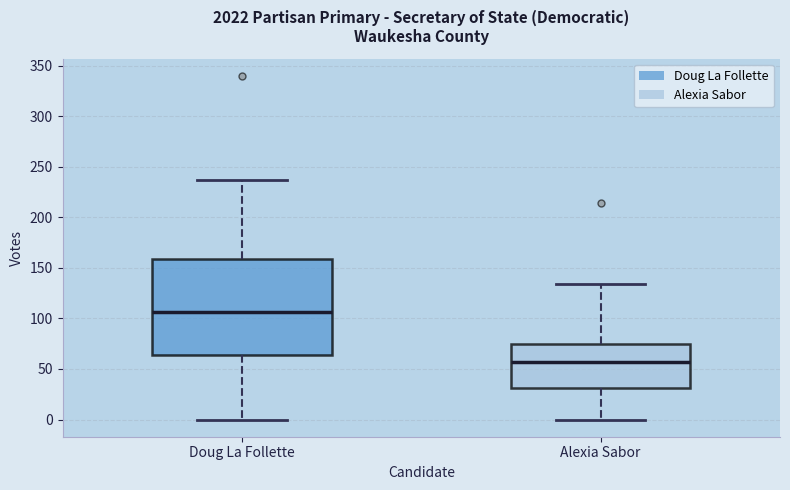

Reading left to right, read every box against the y-axis: the position of its median line, the range the box covers, and the ends of its whiskers. The values are not printed on the chart, so give them approximately, as read against the axis.

Doug La Follette: median 105, box 65 to 160, whiskers 0 to 235
Alexia Sabor: median 55, box 30 to 75, whiskers 0 to 135